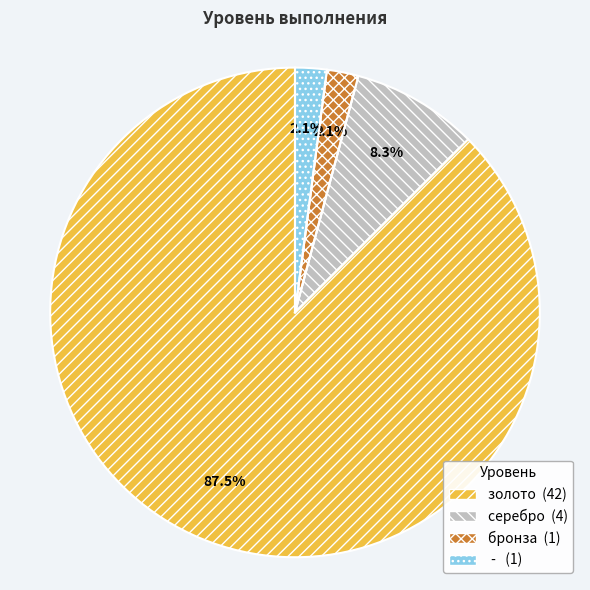

Which has a higher value, бронза or серебро?

серебро